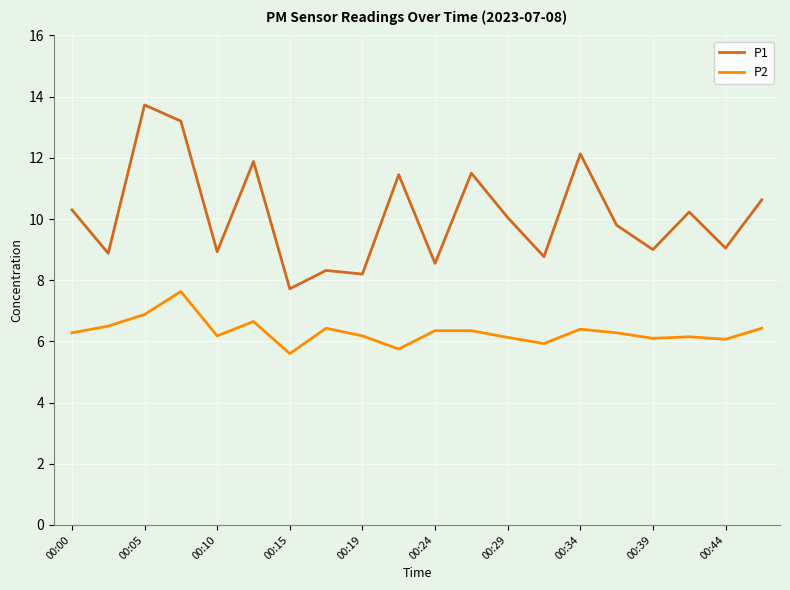

How many lines are shown in the chart?

2